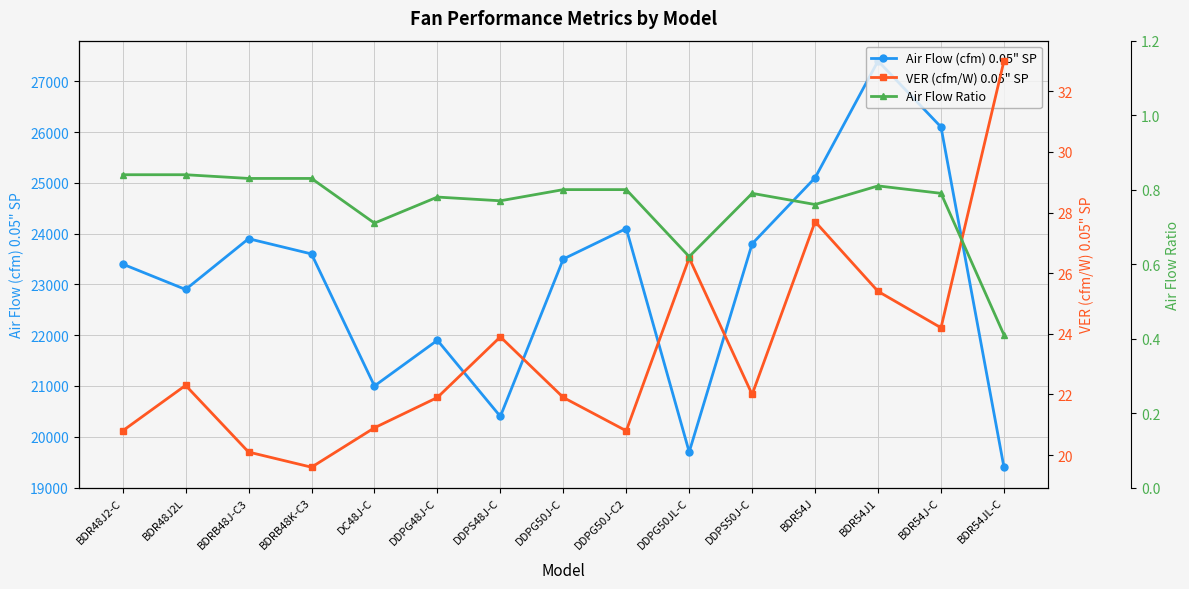

Is it true that VER (cfm/W) 0.05" SP equals 33.0 at BDR54JL-C?

True